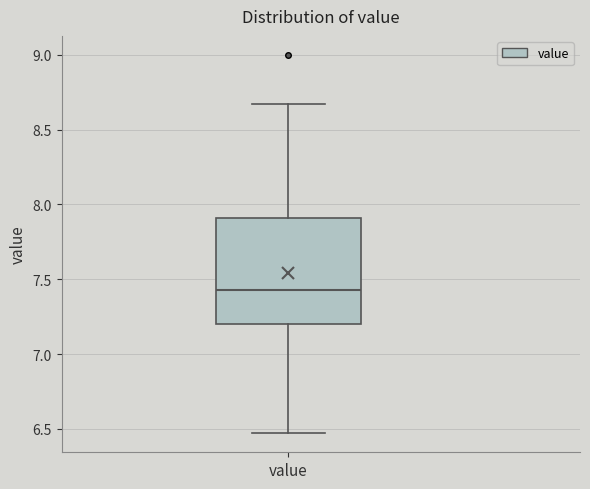

Where does the lower whisker of the box for value end on the y-axis? The values are not printed on the chart, so give them approximately, as read against the axis.

6.45